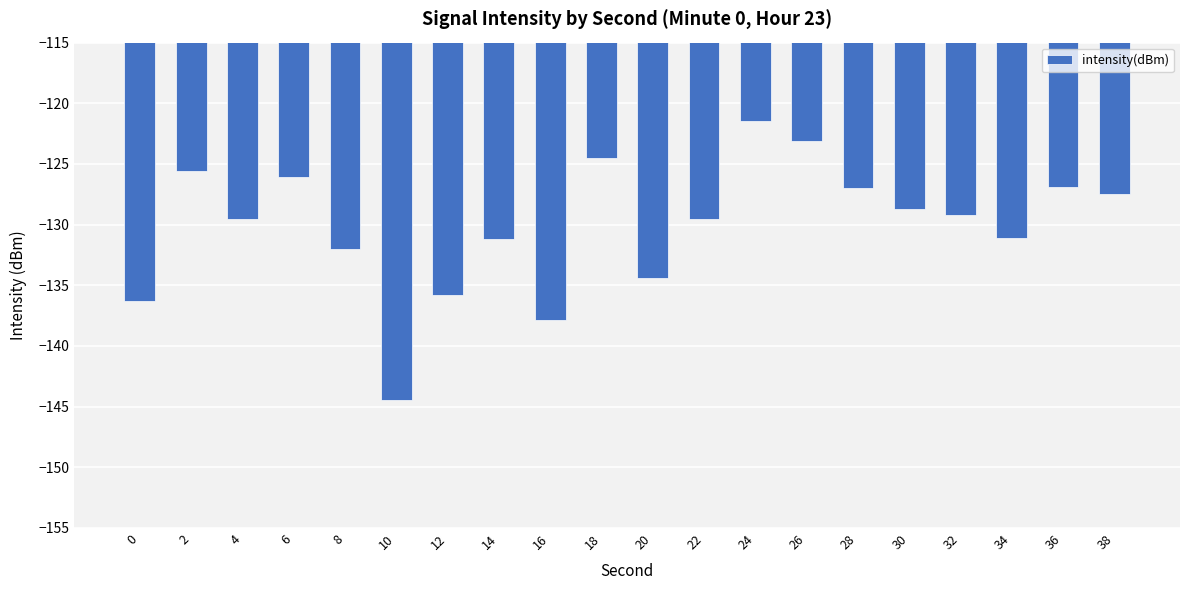

What is the approximate value at 8?

-132.0